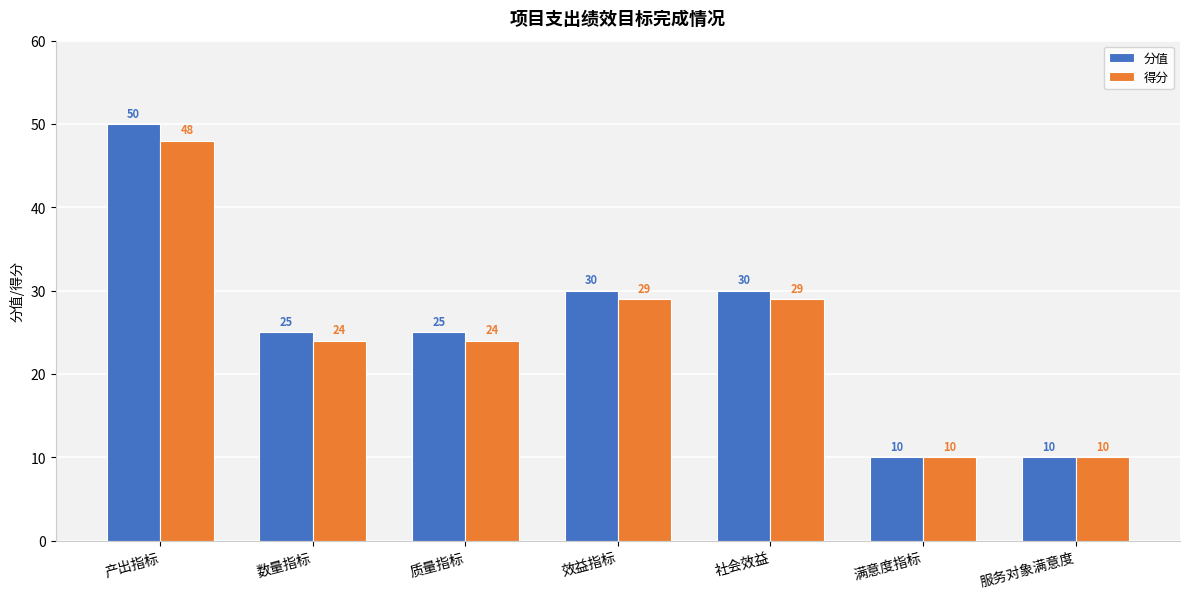

List the series in order of their peak value, lowest first.

得分, 分值